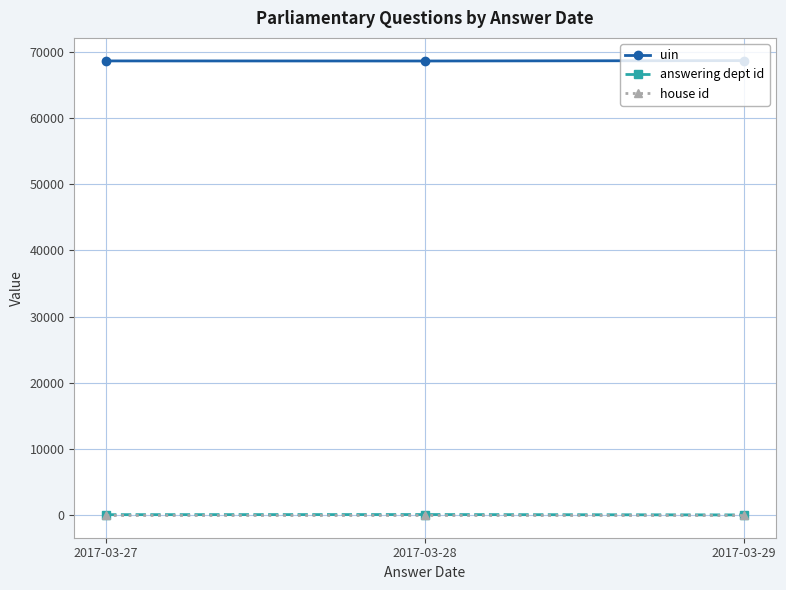

Which series has the largest total across all categories?

uin